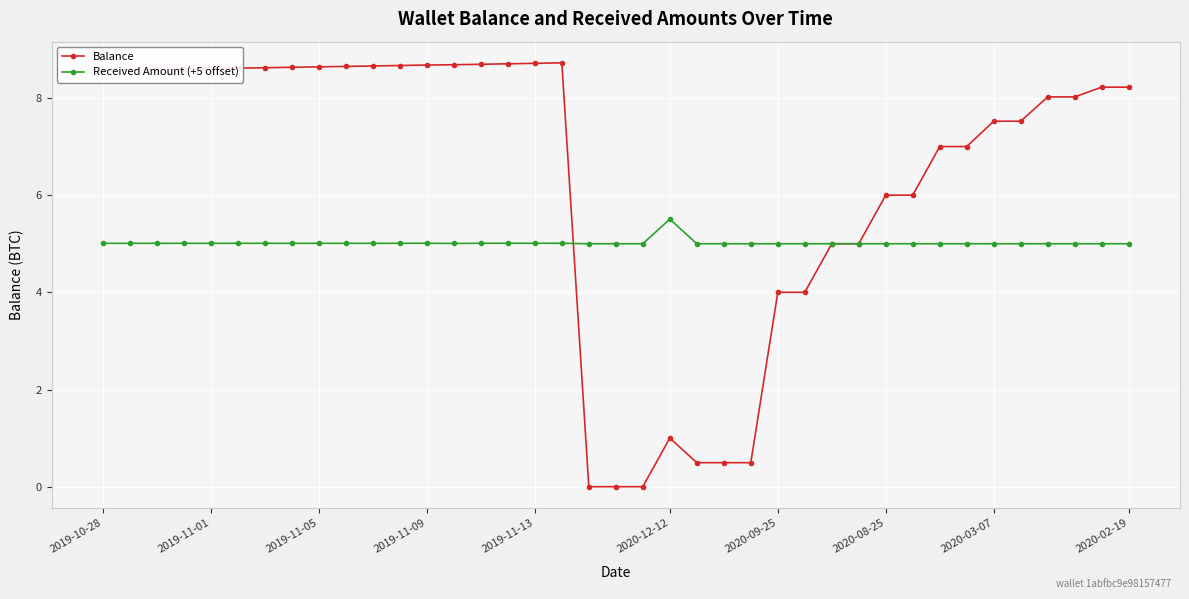

What is the value of the Balance point at the 35th from the left?

7.5